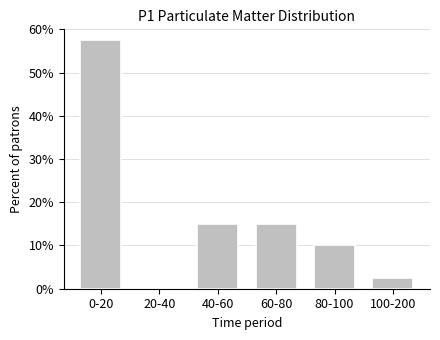

Reading left to right, list all the values displayed in this chart.

0-20=57.5	20-40=0.0	40-60=15.0	60-80=15.0	80-100=10.0	100-200=2.5